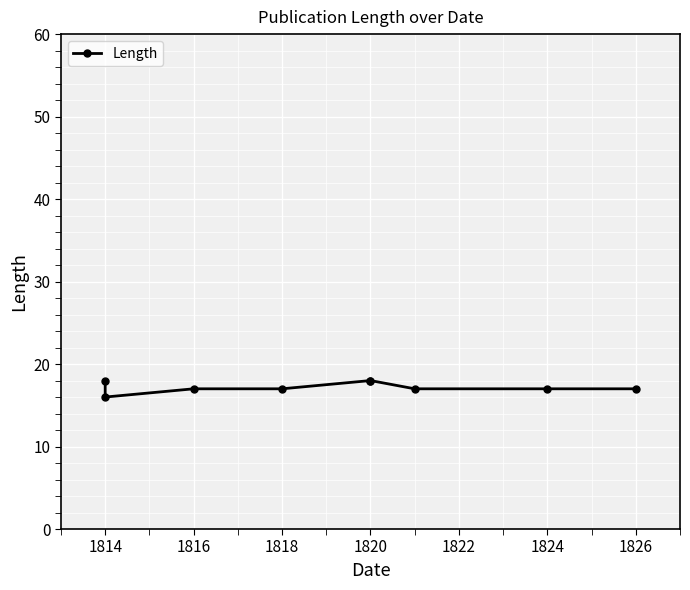

What is the average value?

17